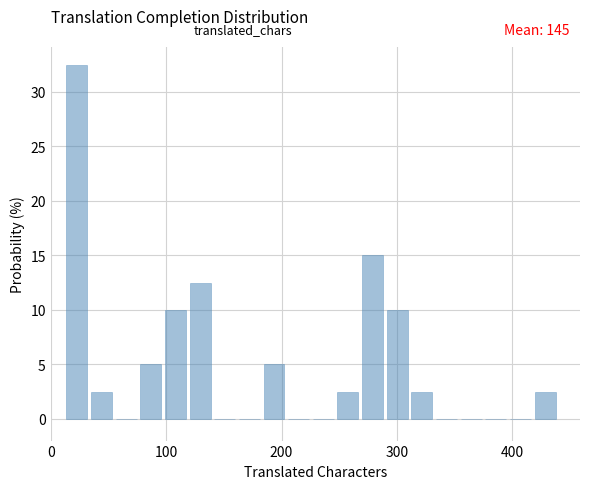

Read against the x-axis, roughly where is the centre of the tallest bar?

20